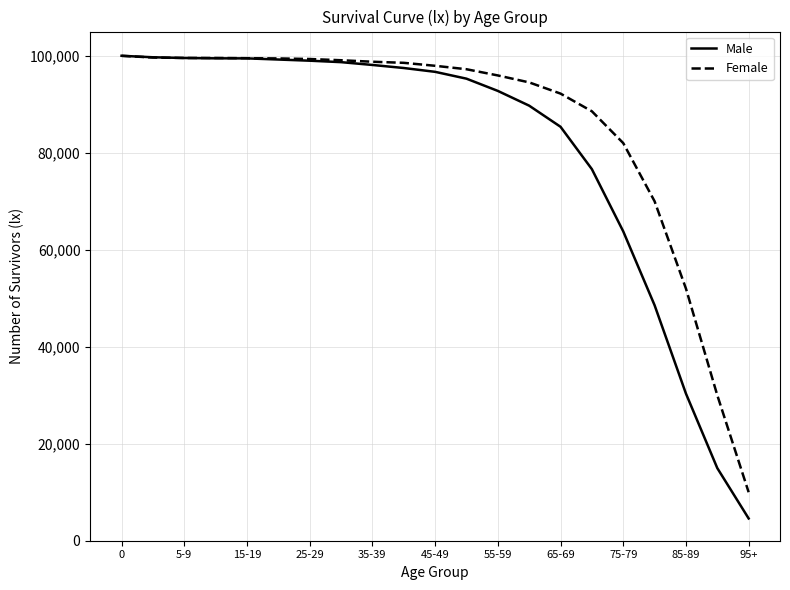

Which series has the largest range (max minus min)?

Male